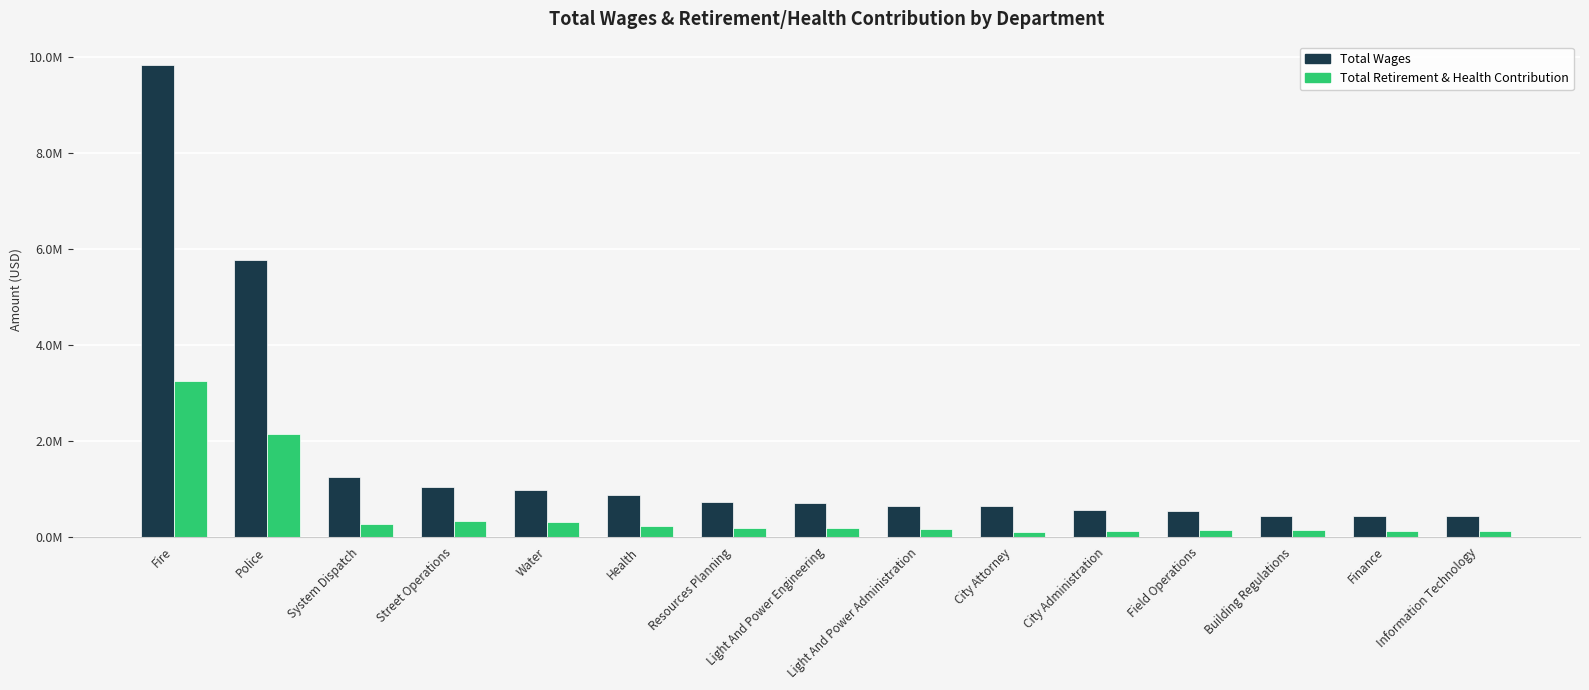

What are all the series names shown in the legend?

Total Wages, Total Retirement & Health Contribution